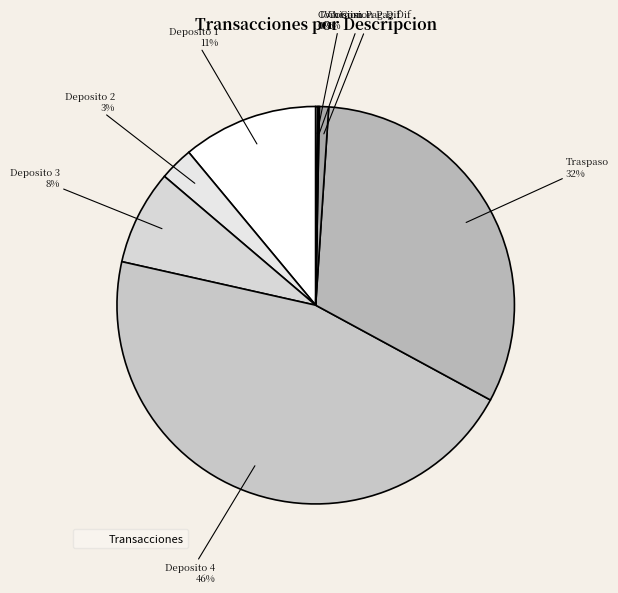

Does any single category account for the majority?

No